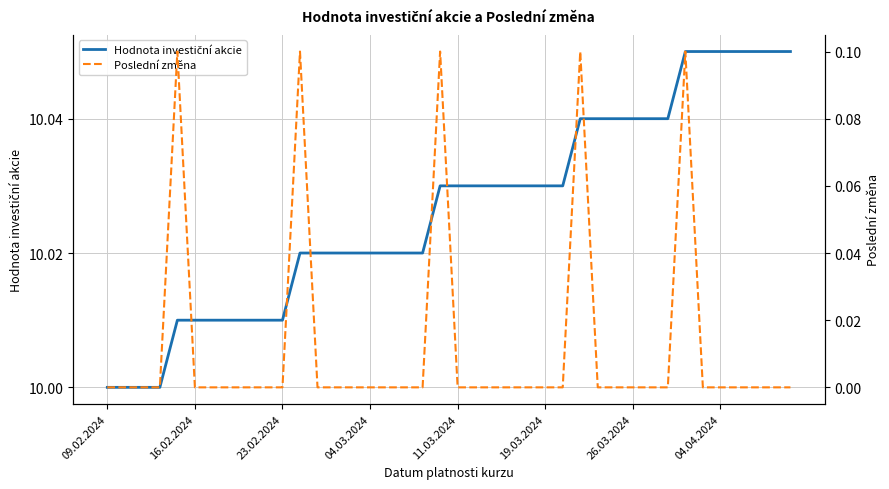

At 26, list the series in order from largest to smallest.

Hodnota investiční akcie, Poslední změna